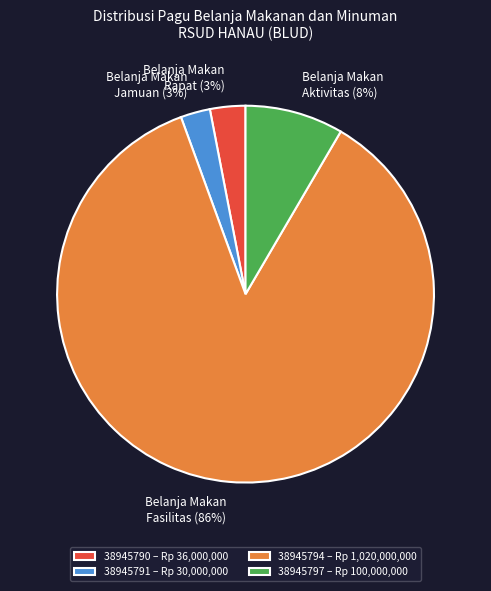

How many segments does this pie chart have?

4